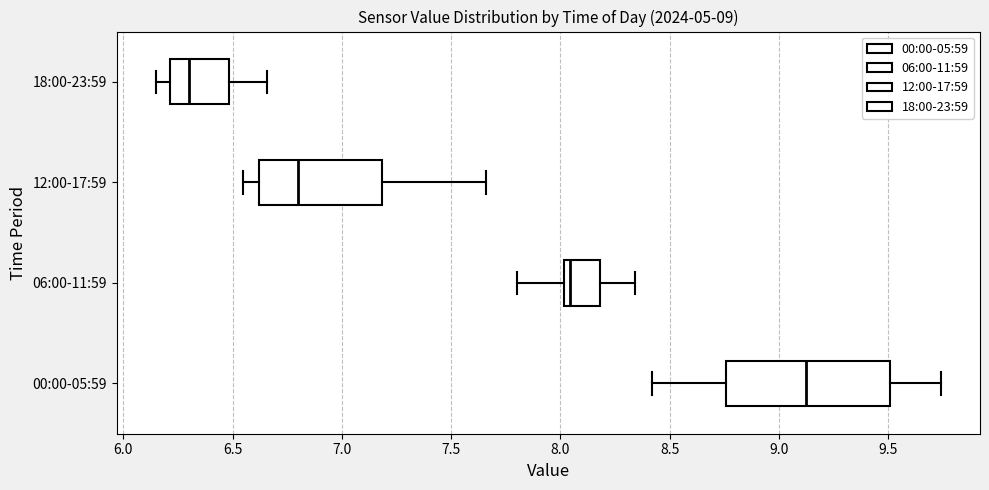

Where is the right edge of the box for 06:00-11:59 on the x-axis? The values are not printed on the chart, so give them approximately, as read against the axis.

8.20